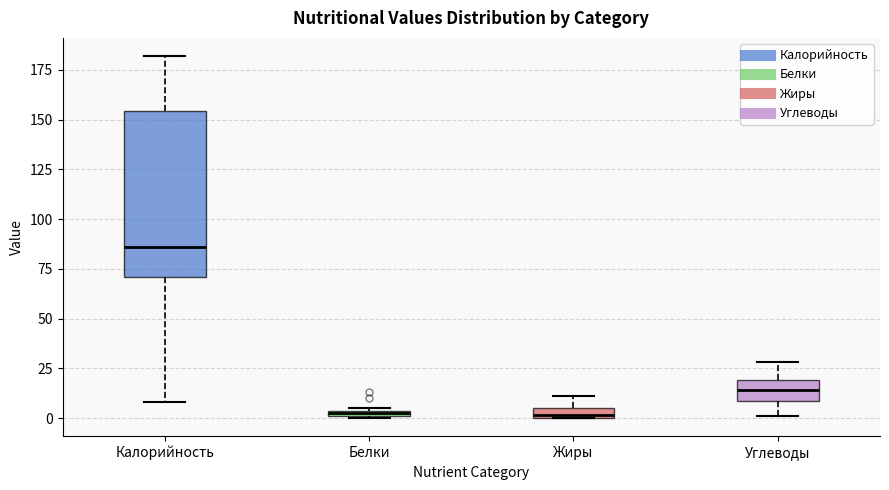

Comparing the boxes themselves (not the whiskers), which one is the tallest?

Калорийность